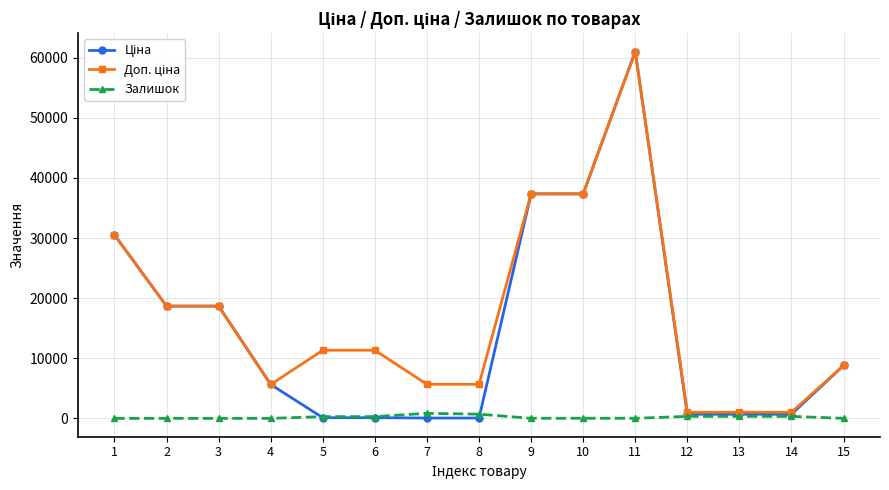

The value of Залишок at 1 is 0.0. True or false?

True